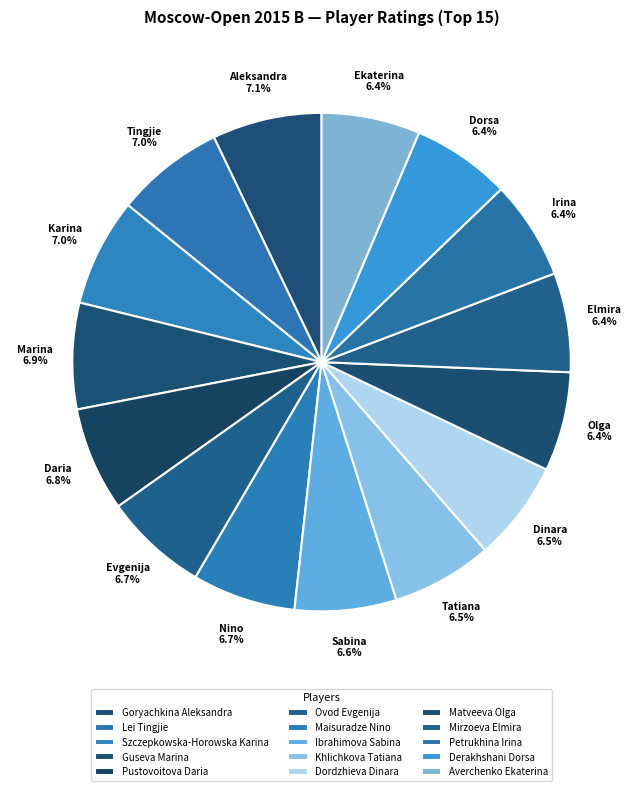

The Khlichkova Tatiana slice represents 7% of the pie. True or false?

True